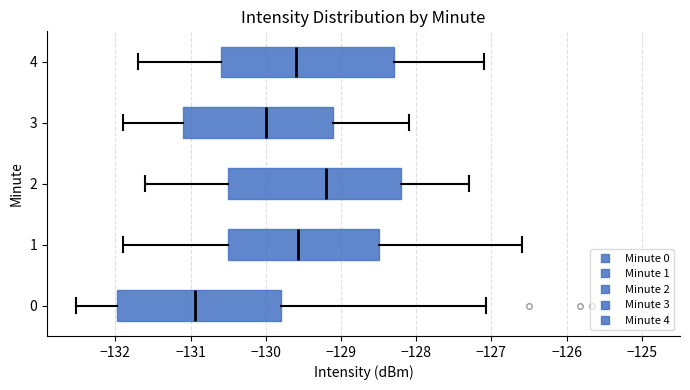

Reading bottom to top, read every box against the x-axis: the position of its median line, the range the box covers, and the ends of its whiskers. The values are not printed on the chart, so give them approximately, as read against the axis.

0: median -130.9, box -132.0 to -129.8, whiskers -132.5 to -127.1
1: median -129.6, box -130.5 to -128.5, whiskers -131.9 to -126.6
2: median -129.2, box -130.5 to -128.2, whiskers -131.6 to -127.3
3: median -130.0, box -131.1 to -129.1, whiskers -131.9 to -128.1
4: median -129.6, box -130.6 to -128.3, whiskers -131.7 to -127.1